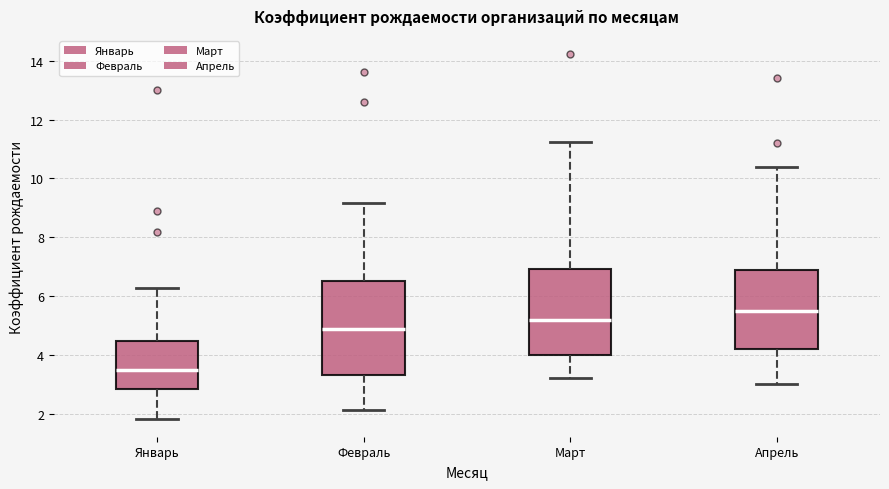

Reading left to right, transcribe this box plot: for each box, give where its median line is, the range the box spans, and where its two whiskers end, as read against the y-axis. The values are not printed on the chart, so give them approximately, as read against the axis.

Январь: median 3.4, box 2.8 to 4.4, whiskers 1.8 to 6.2
Февраль: median 4.8, box 3.4 to 6.6, whiskers 2.2 to 9.2
Март: median 5.2, box 4.0 to 7.0, whiskers 3.2 to 11.2
Апрель: median 5.6, box 4.2 to 7.0, whiskers 3.0 to 10.4